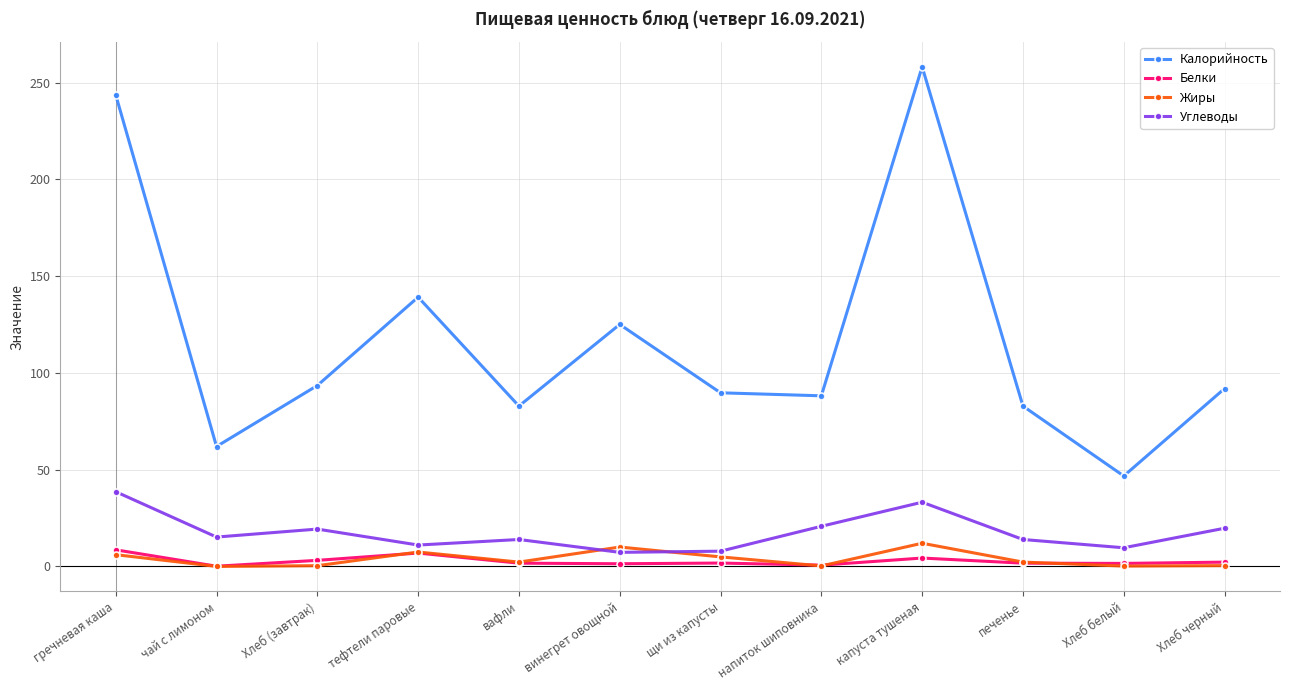

How many interior local valleys does the Жиры series have?

4